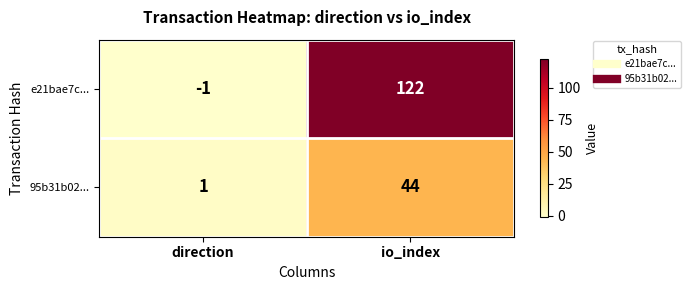

Reading left to right, list all the values displayed in this chart.

e21bae7c...: -1	122
95b31b02...: 1	44